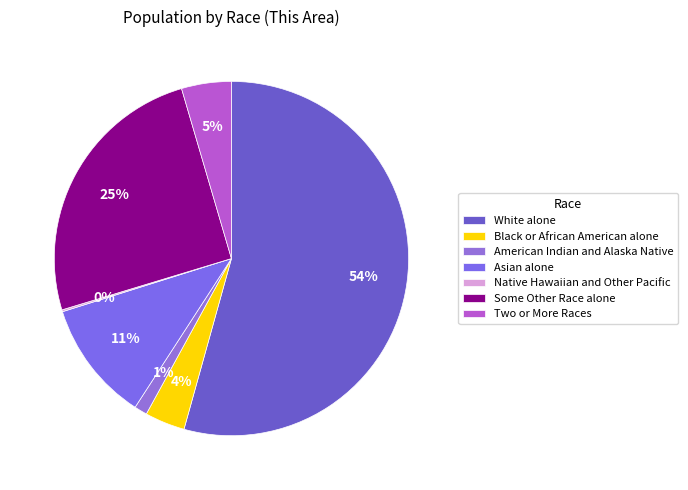

Between White alone and Native Hawaiian and Other Pacific, which is larger?

White alone